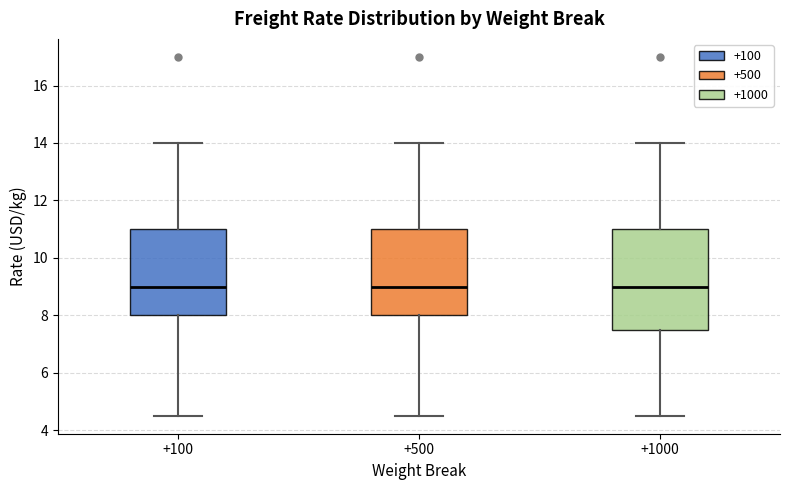

Reading left to right, read every box against the y-axis: the position of its median line, the range the box covers, and the ends of its whiskers. The values are not printed on the chart, so give them approximately, as read against the axis.

+100: median 9.0, box 8.0 to 11.0, whiskers 4.6 to 14.0
+500: median 9.0, box 8.0 to 11.0, whiskers 4.6 to 14.0
+1000: median 9.0, box 7.6 to 11.0, whiskers 4.6 to 14.0